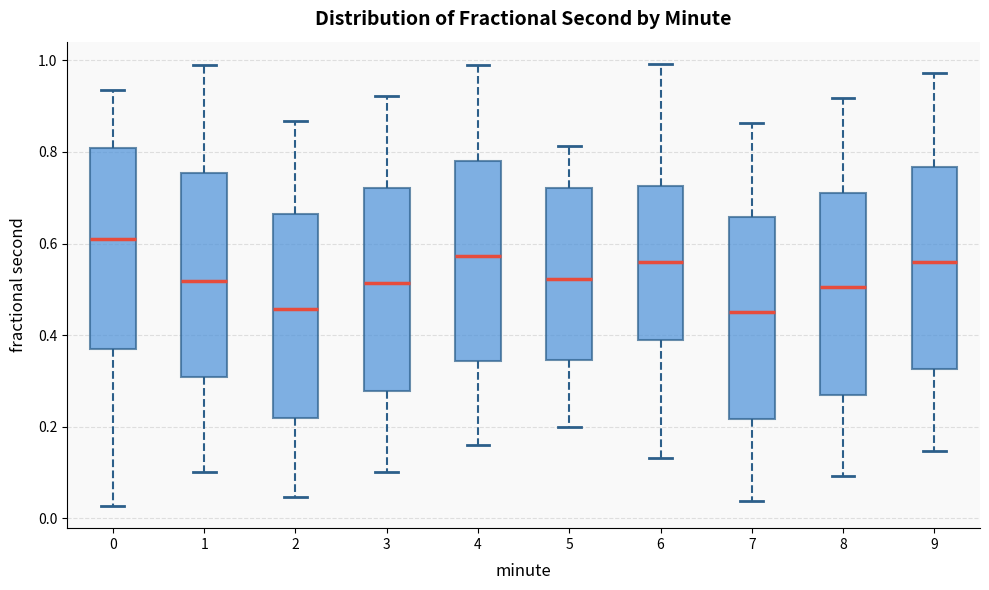

Reading left to right, read every box against the y-axis: the position of its median line, the range the box covers, and the ends of its whiskers. The values are not printed on the chart, so give them approximately, as read against the axis.

0: median 0.60, box 0.38 to 0.80, whiskers 0.02 to 0.94
1: median 0.52, box 0.30 to 0.76, whiskers 0.10 to 0.98
2: median 0.46, box 0.22 to 0.66, whiskers 0.04 to 0.86
3: median 0.52, box 0.28 to 0.72, whiskers 0.10 to 0.92
4: median 0.58, box 0.34 to 0.78, whiskers 0.16 to 0.98
5: median 0.52, box 0.34 to 0.72, whiskers 0.20 to 0.82
6: median 0.56, box 0.40 to 0.72, whiskers 0.14 to 1.00
7: median 0.46, box 0.22 to 0.66, whiskers 0.04 to 0.86
8: median 0.50, box 0.28 to 0.72, whiskers 0.10 to 0.92
9: median 0.56, box 0.32 to 0.76, whiskers 0.14 to 0.98